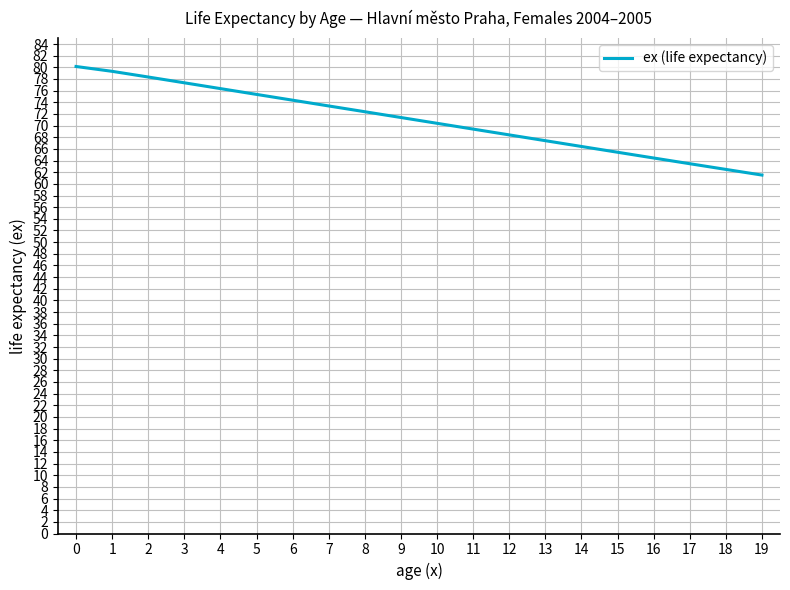

What is the difference between the values at 2 and 3?

1.0